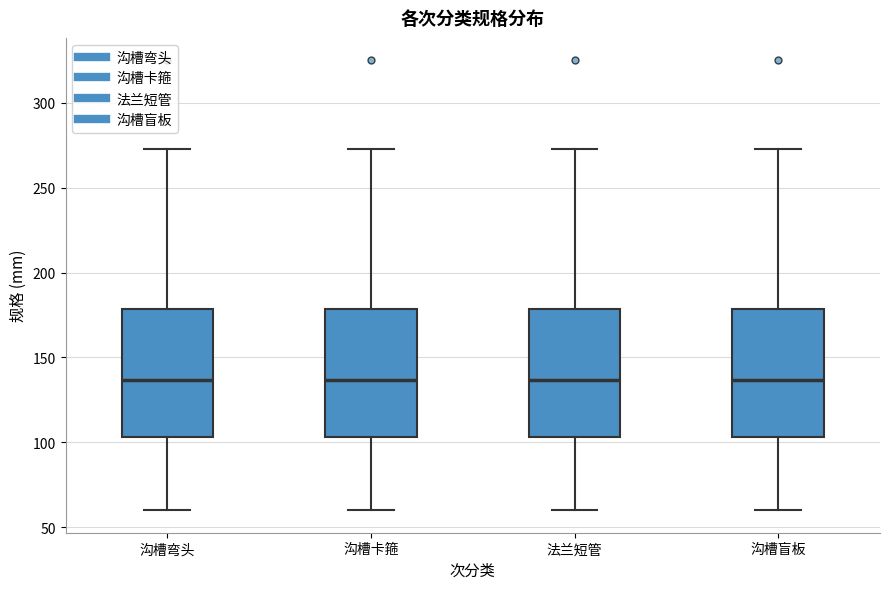

Reading left to right, read every box against the y-axis: the position of its median line, the range the box covers, and the ends of its whiskers. The values are not printed on the chart, so give them approximately, as read against the axis.

沟槽弯头: median 135, box 105 to 180, whiskers 60 to 275
沟槽卡箍: median 135, box 105 to 180, whiskers 60 to 275
法兰短管: median 135, box 105 to 180, whiskers 60 to 275
沟槽盲板: median 135, box 105 to 180, whiskers 60 to 275